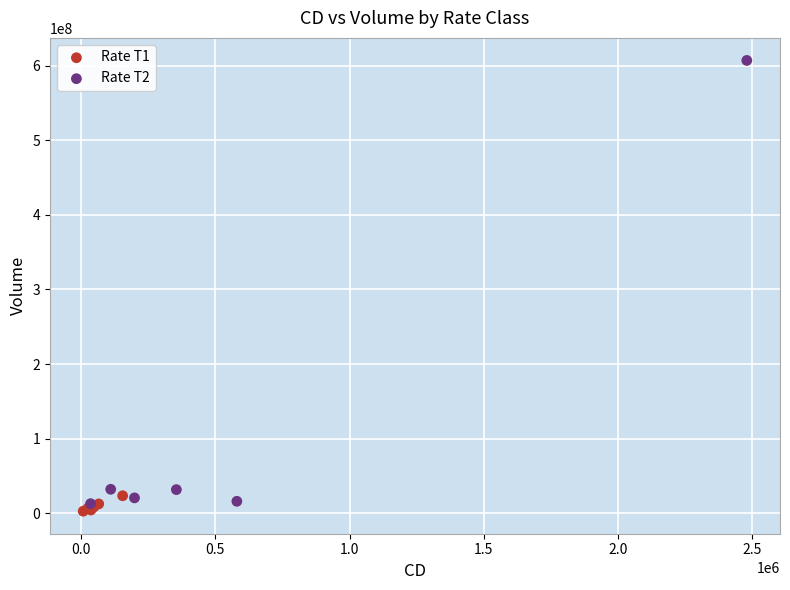

What are all the series names shown in the legend?

Rate T1, Rate T2